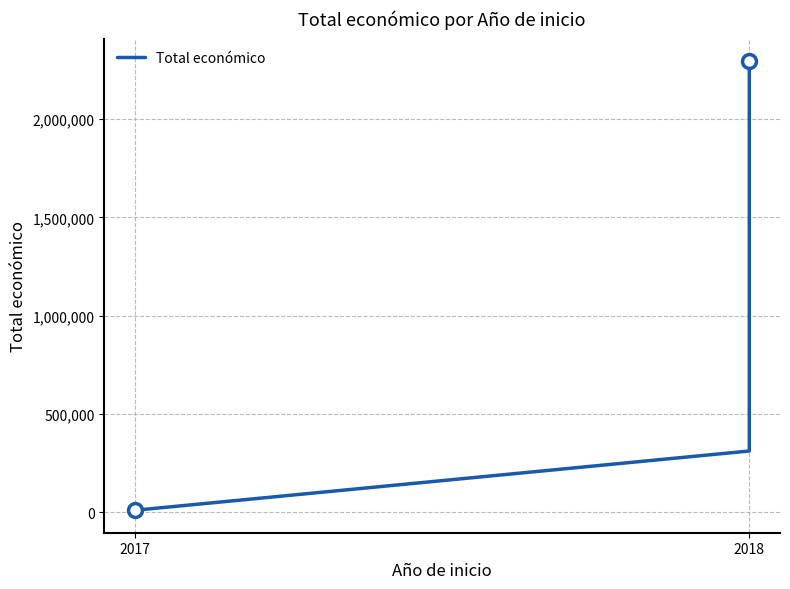

Reading left to right, list all the values displayed in this chart.

9999	311553	2296067